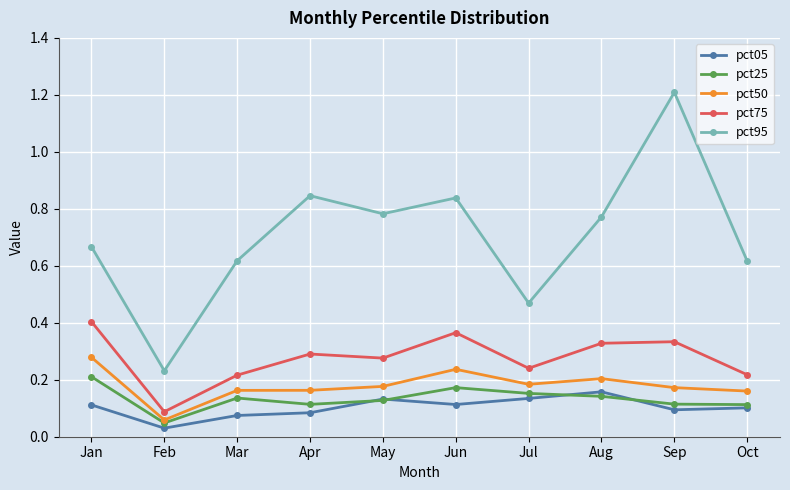

True or false: pct50 and pct05 intersect in this chart.

False